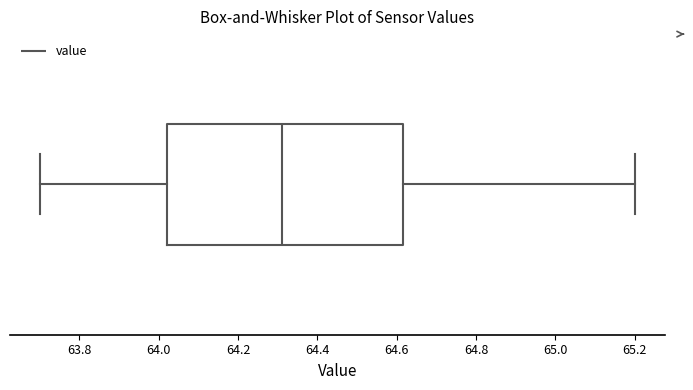

Read this box plot against the x-axis: the position of the median line, the range covered by the box, and the ends of both whiskers. The values are not printed on the chart, so give them approximately, as read against the axis.

median 64.32, box 64.02 to 64.62, whiskers 63.70 to 65.20